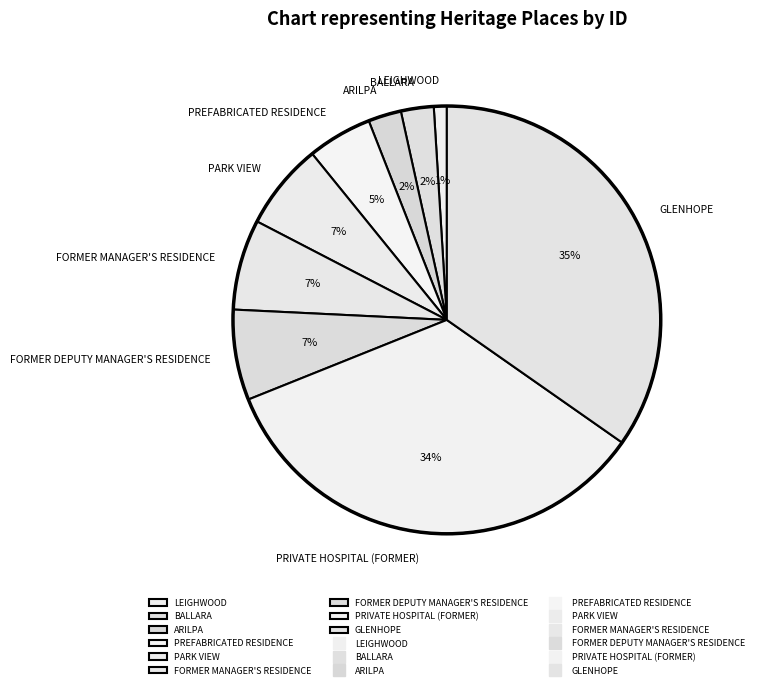

To the nearest percent, what is the difference between the largest and smallest slice percentages?

34%